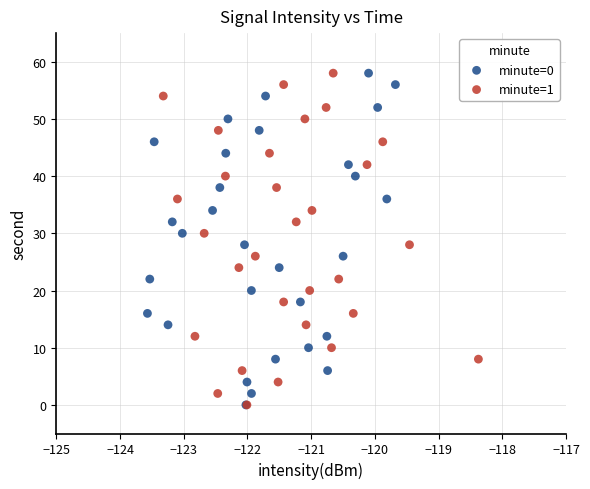

What are all the series names shown in the legend?

minute=0, minute=1